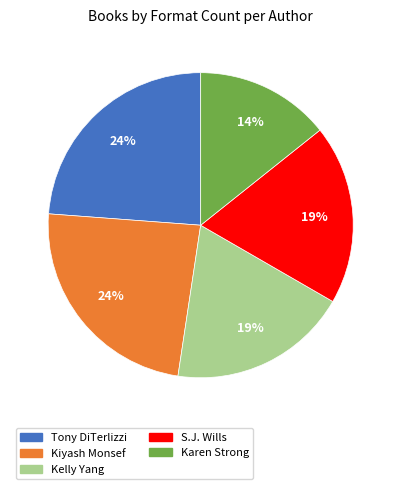

True or false: Tony DiTerlizzi accounts for 12% of the total.

False